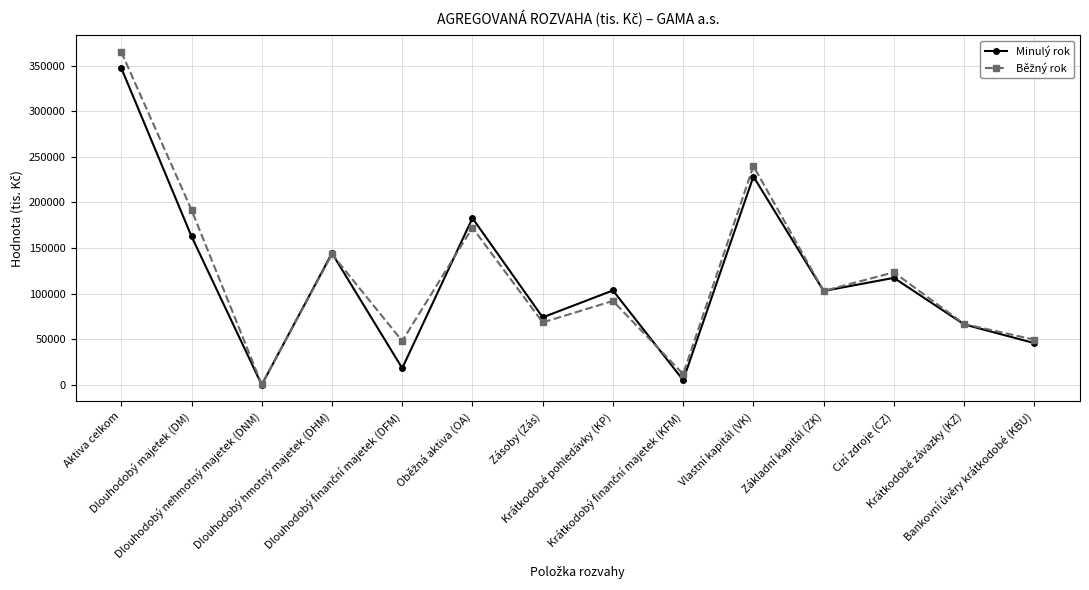

How many interior local peaks does the Minulý rok series have?

5